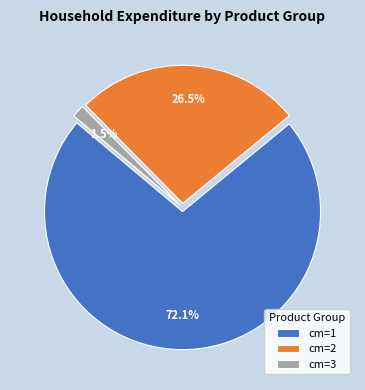

What is the total percentage of cm=1 and cm=2?

98.5%